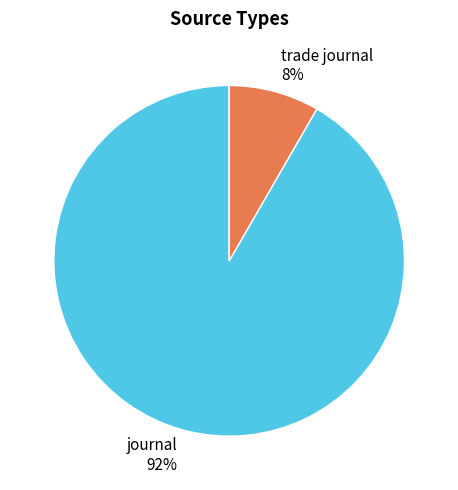

Which has a higher value, trade journal or journal?

journal